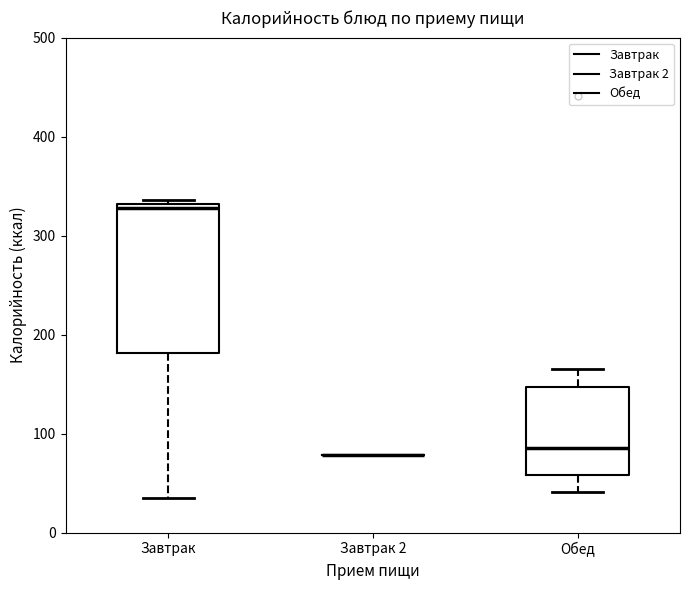

Where does the lower whisker of the box for Завтрак end on the y-axis? The values are not printed on the chart, so give them approximately, as read against the axis.

40